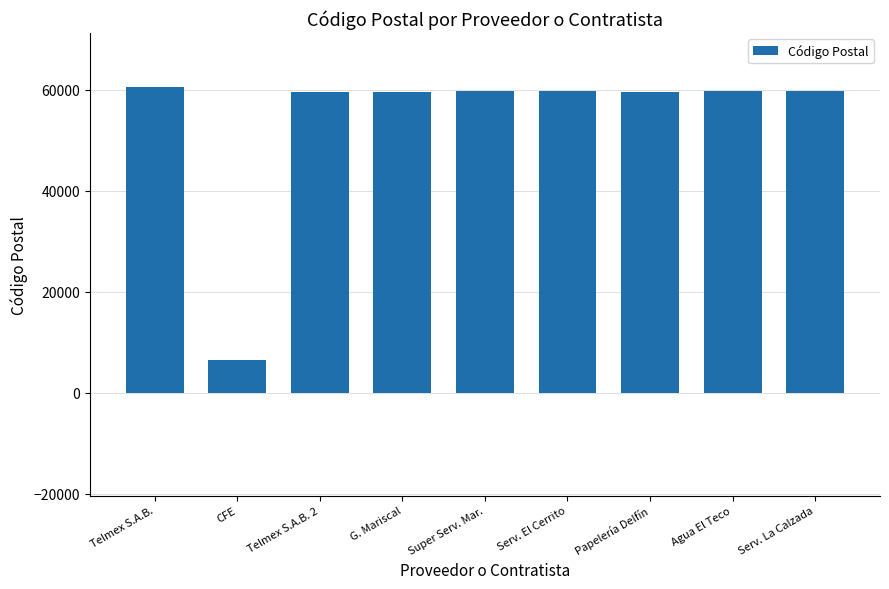

True or false: the data shows 59630 at Telmex S.A.B. 2.

True